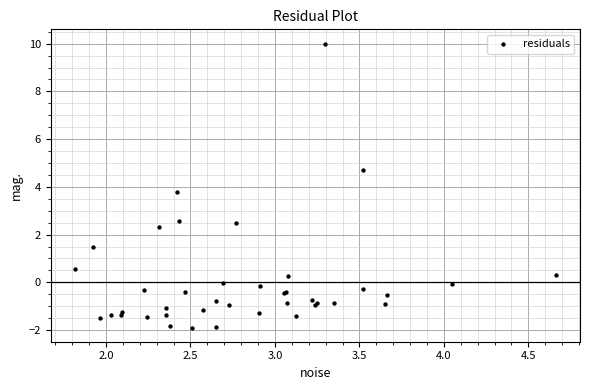

What Y value in the scatter plot is closest to 4?

3.8